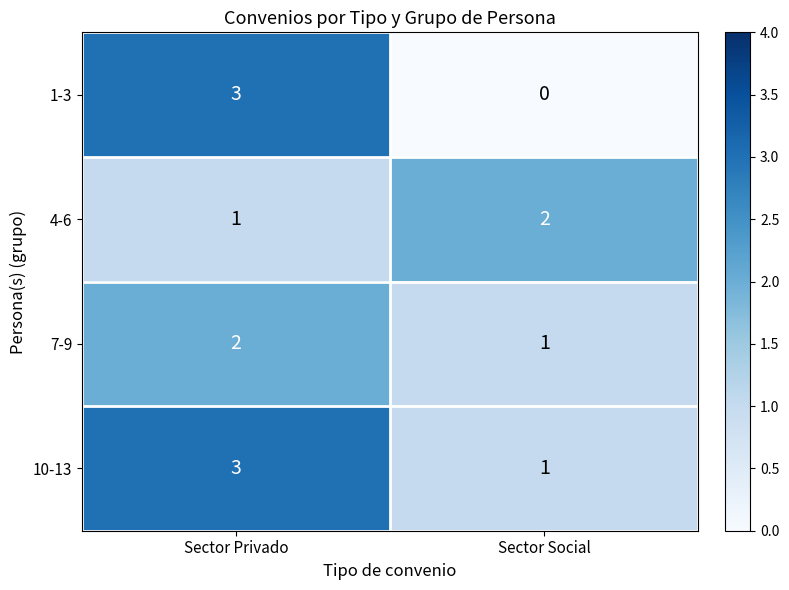

What is the maximum value shown in the chart?

3